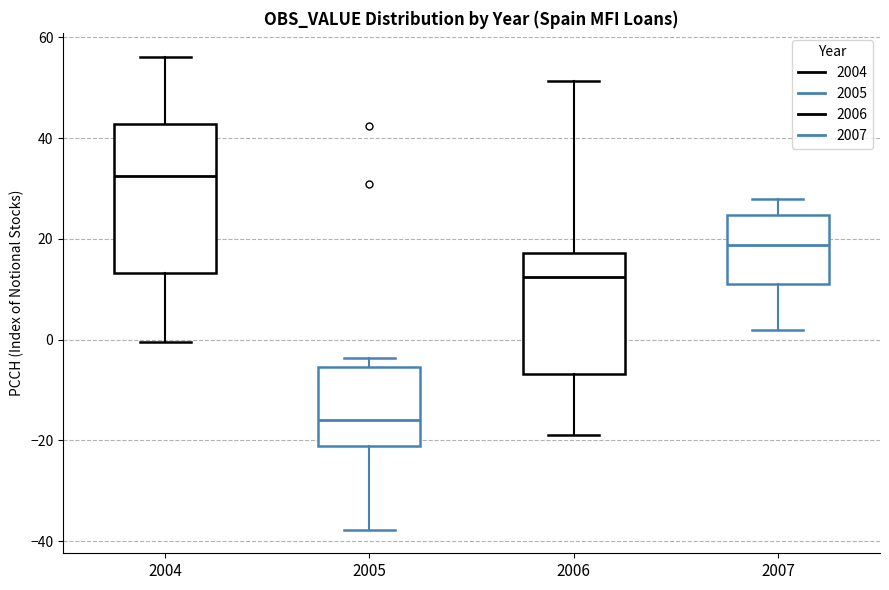

Reading left to right, read every box against the y-axis: the position of its median line, the range the box covers, and the ends of its whiskers. The values are not printed on the chart, so give them approximately, as read against the axis.

2004: median 32, box 14 to 42, whiskers 0 to 56
2005: median -16, box -22 to -6, whiskers -38 to -4
2006: median 12, box -6 to 18, whiskers -18 to 52
2007: median 18, box 10 to 24, whiskers 2 to 28